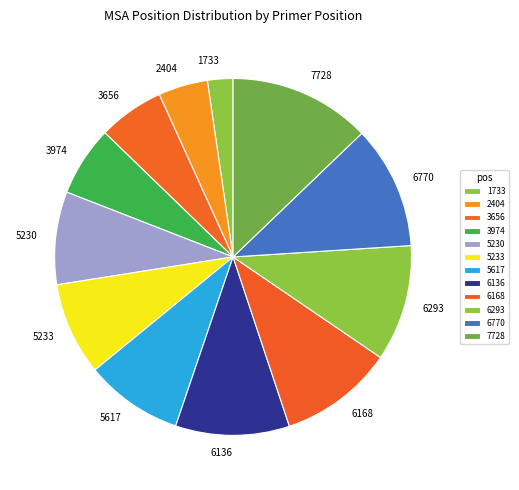

The 5233 slice represents 1% of the pie. True or false?

False